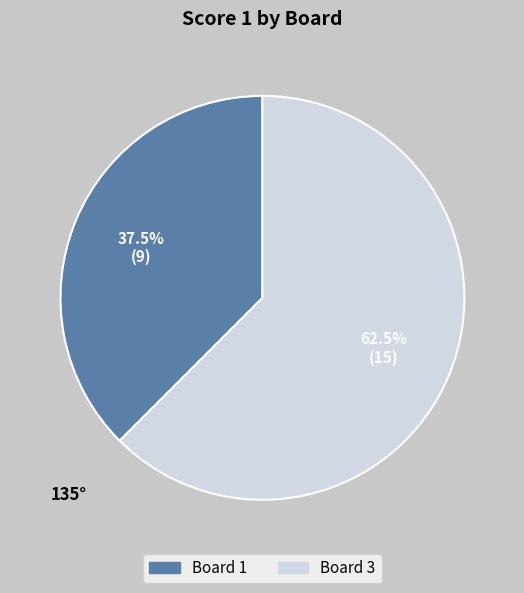

Which slice represents more than half of the pie?

Board 3